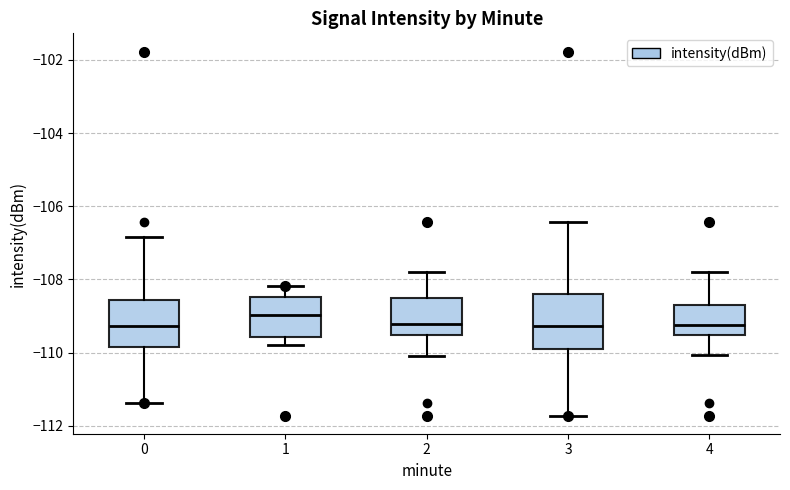

Which box's median line is the highest?

1